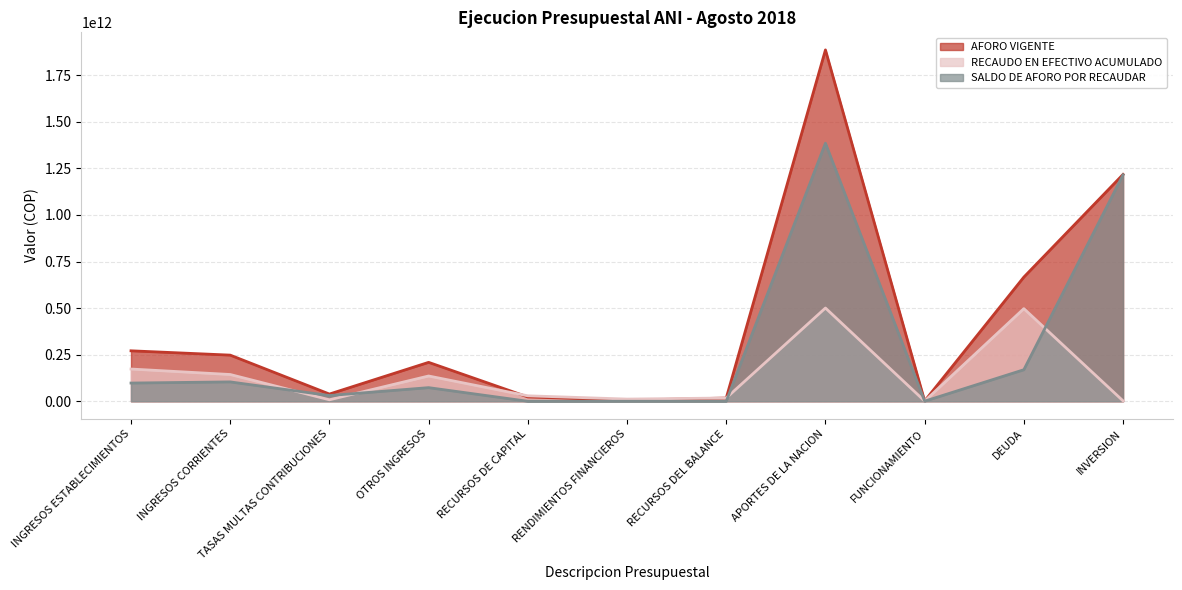

Where do AFORO VIGENTE and RECAUDO EN EFECTIVO ACUMULADO first cross each other?

OTROS INGRESOS and RECURSOS DE CAPITAL